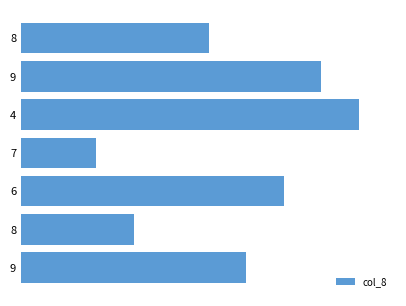

The chart shows a value of 6 at 9. True or false?

True